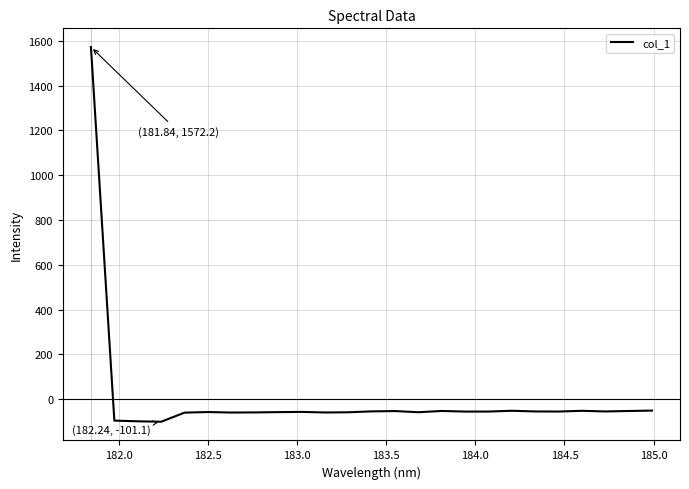

What is the difference between the maximum and minimum values?

1673.2